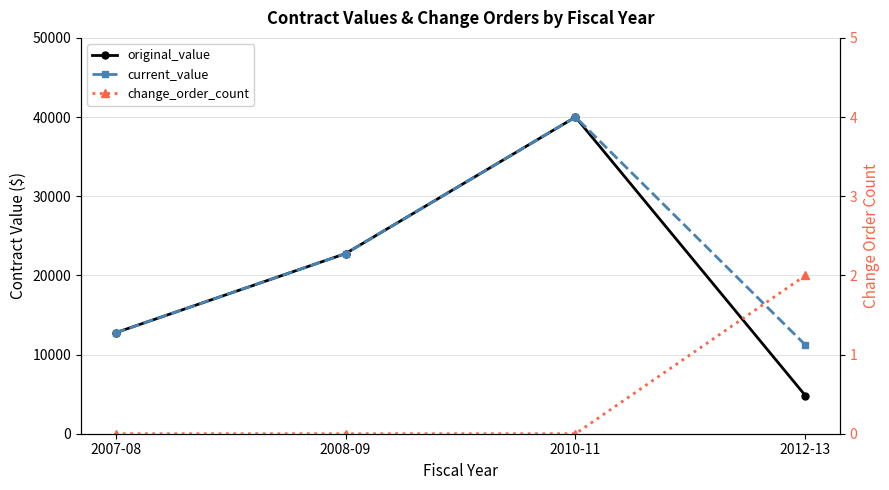

Reading right to left, transcribe all the data shown in this chart.

original_value: 2012-13=4800	2010-11=40000	2008-09=22750	2007-08=12750
current_value: 2012-13=11200	2010-11=40000	2008-09=22750	2007-08=12750
change_order_count: 2012-13=2	2010-11=0	2008-09=0	2007-08=0